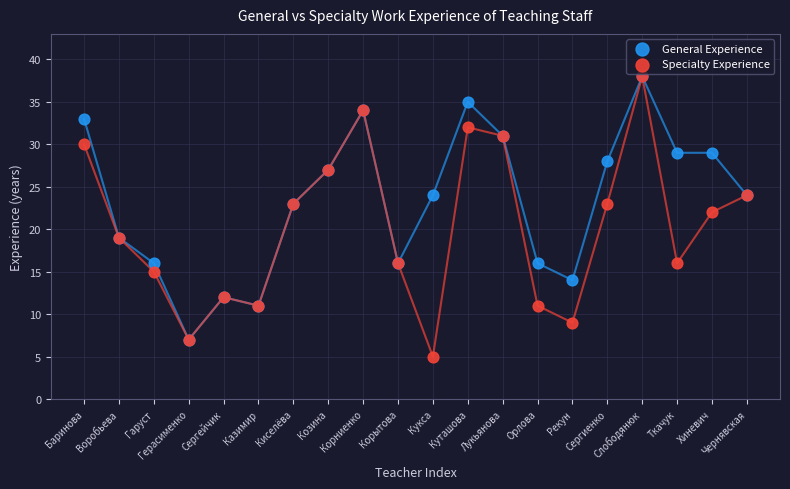

In the Specialty Experience series, what Y value is closest to 21?

22